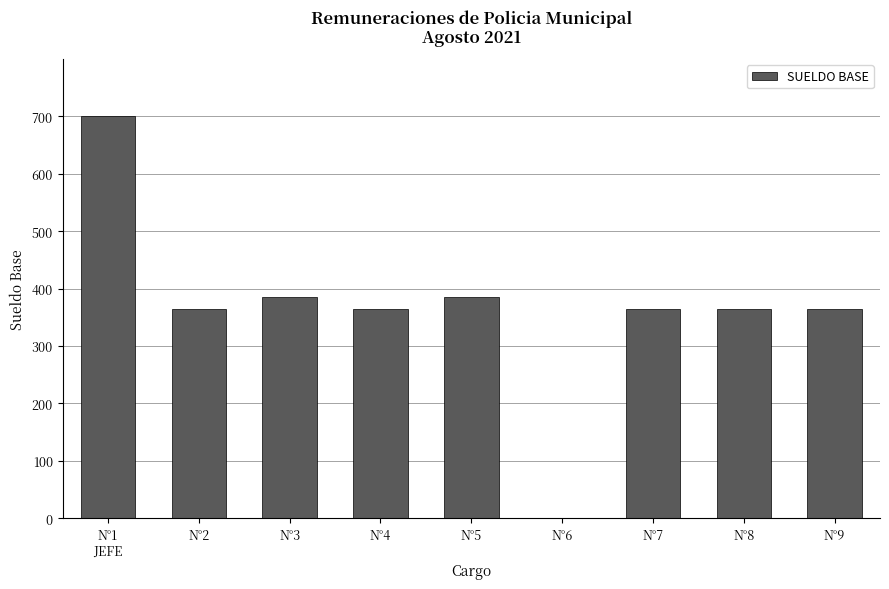

The chart shows a value of 177 at N°1
JEFE. True or false?

False